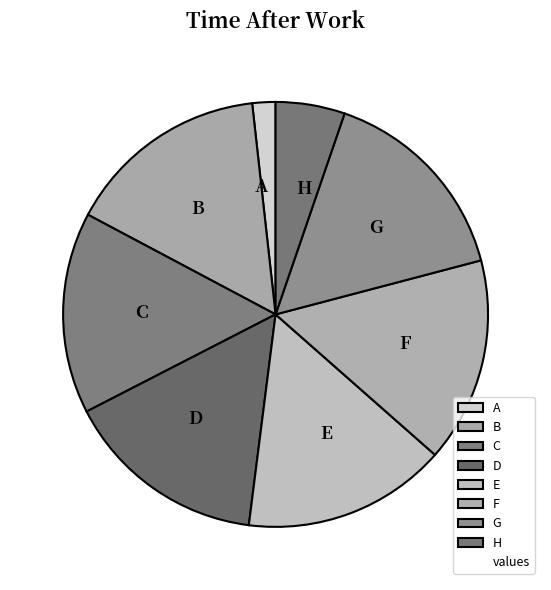

Which category has the smallest portion of the pie?

A